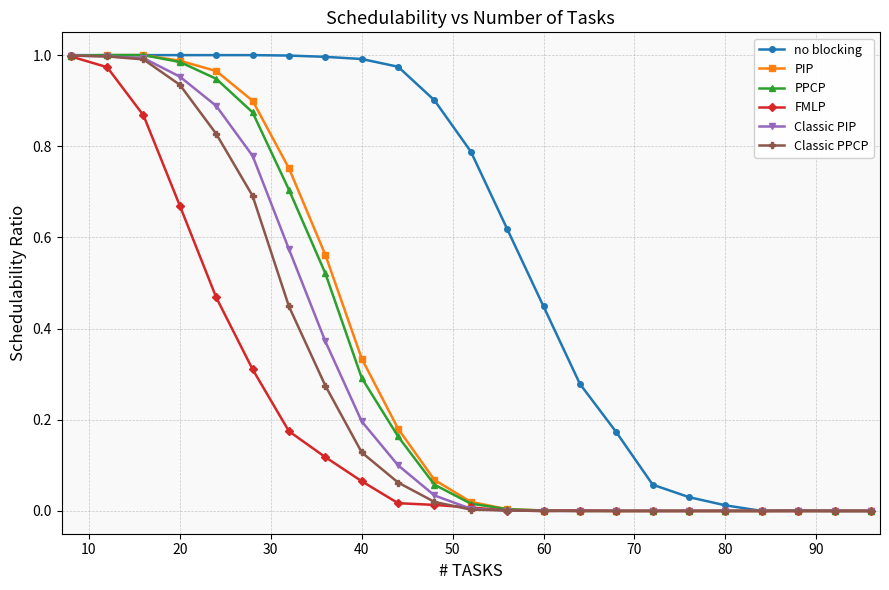

The value of Classic PIP at 40 is 0.2. True or false?

True